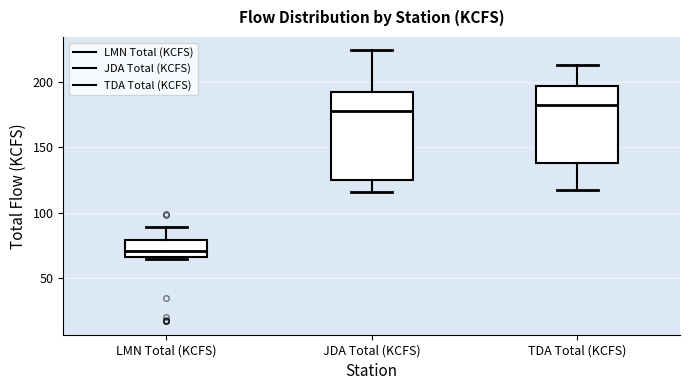

Where is the lower edge of the box for JDA Total (KCFS) on the y-axis? The values are not printed on the chart, so give them approximately, as read against the axis.

125